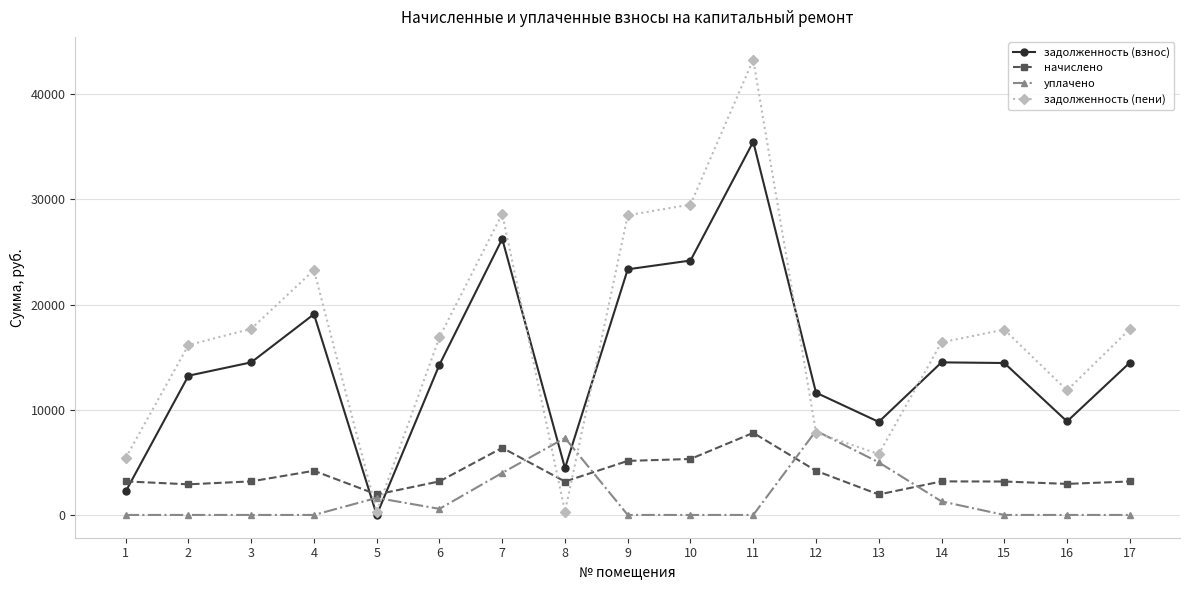

What is the maximum value for начислено?

7804.2